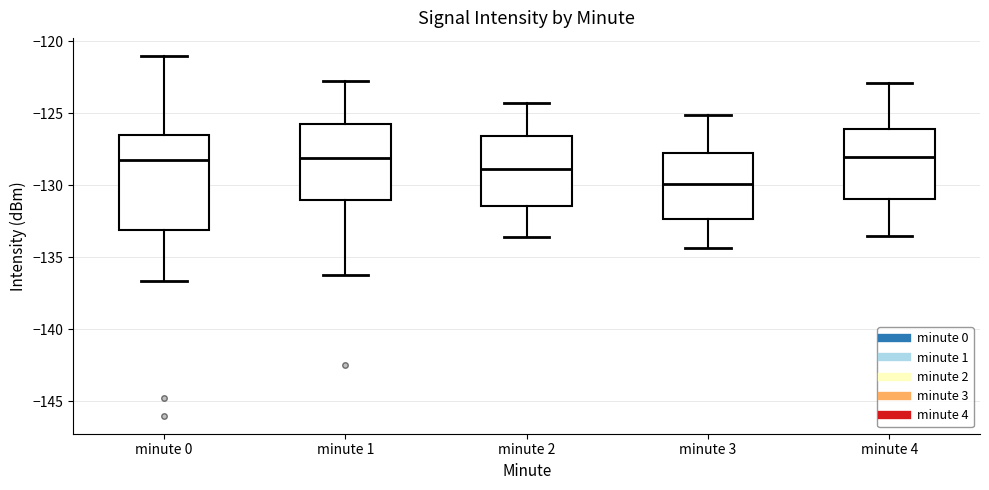

Reading left to right, read every box against the y-axis: the position of its median line, the range the box covers, and the ends of its whiskers. The values are not printed on the chart, so give them approximately, as read against the axis.

minute 0: median -128.0, box -133.0 to -126.5, whiskers -136.5 to -121.0
minute 1: median -128.0, box -131.0 to -126.0, whiskers -136.0 to -122.5
minute 2: median -129.0, box -131.5 to -126.5, whiskers -133.5 to -124.5
minute 3: median -130.0, box -132.5 to -127.5, whiskers -134.5 to -125.0
minute 4: median -128.0, box -131.0 to -126.0, whiskers -133.5 to -123.0